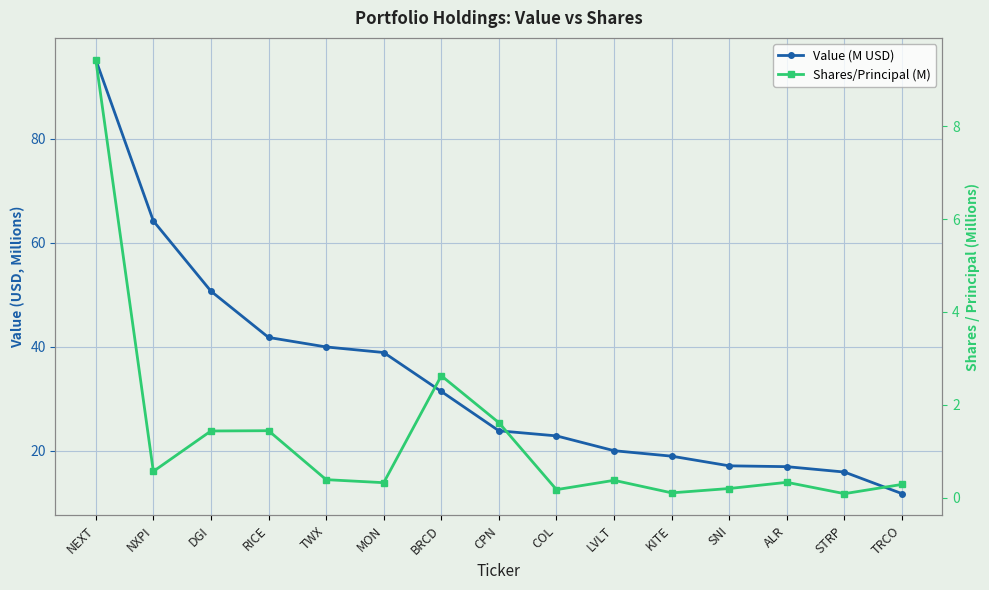

How many values in the Value (M USD) series are below 23?

7